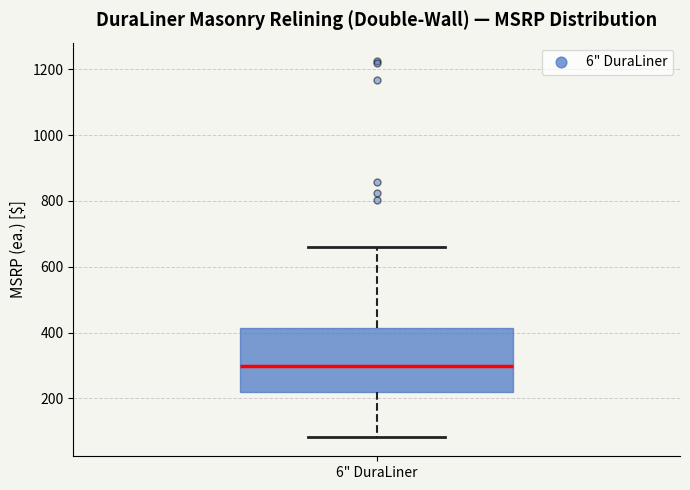

Read this box plot against the y-axis: the position of the median line, the range covered by the box, and the ends of both whiskers. The values are not printed on the chart, so give them approximately, as read against the axis.

median 300, box 220 to 420, whiskers 80 to 660